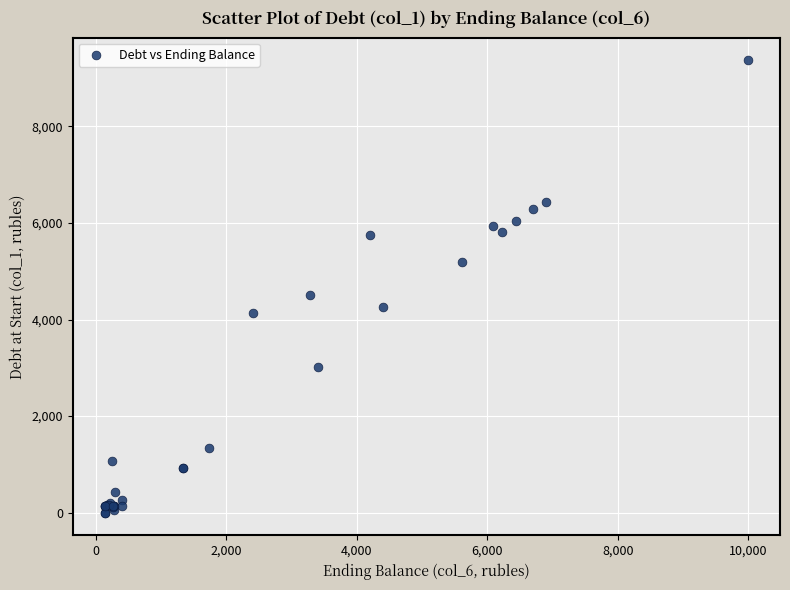

What Y value in the scatter plot is closest to 4686?

4499.1